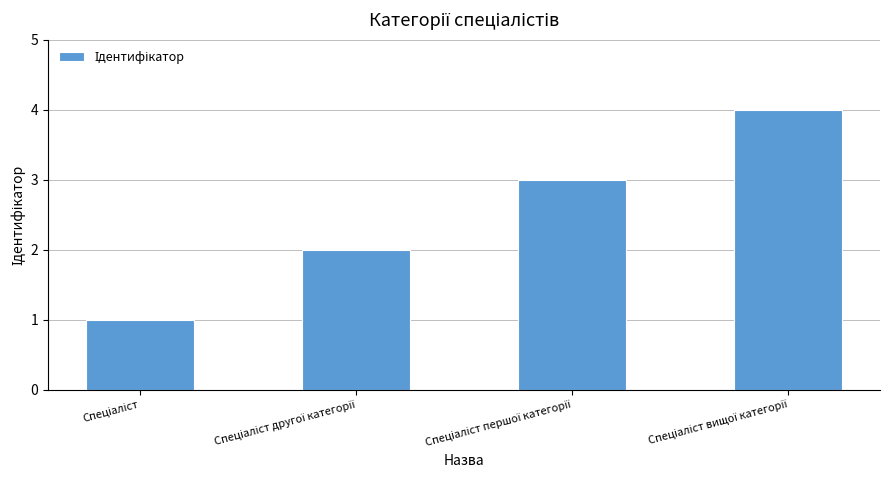

What is the maximum value shown in the chart?

4